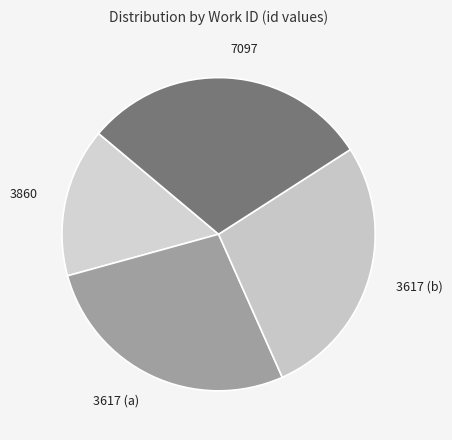

Which category has the smallest portion of the pie?

3860